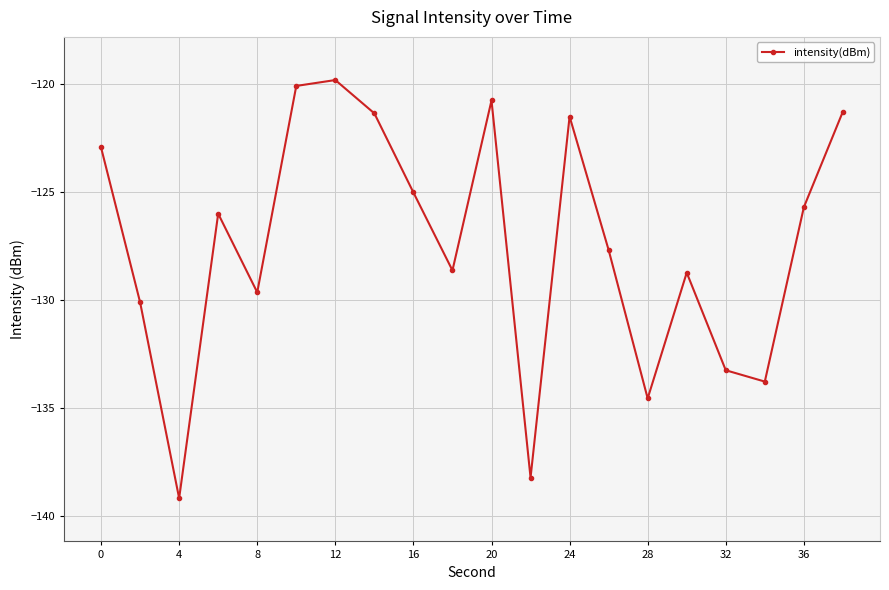

Does the chart display data point markers on the line(s)?

Yes